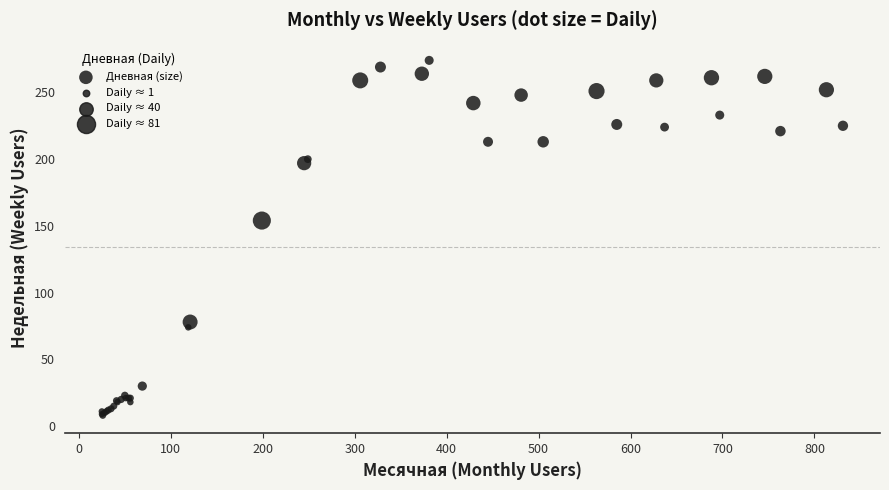

What Y value in the scatter plot is closest to 141?

154